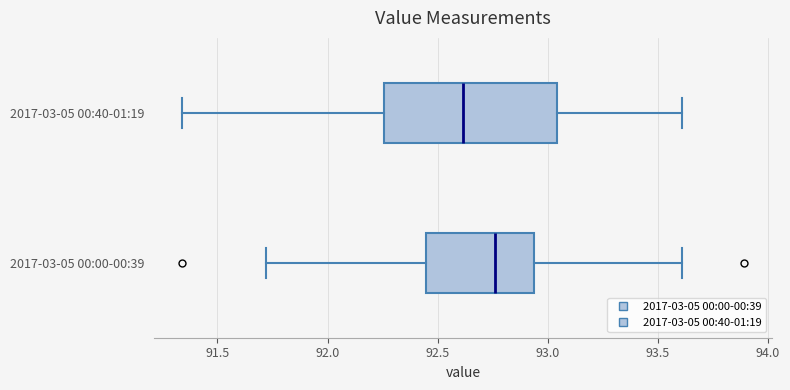

Reading bottom to top, read every box against the x-axis: the position of its median line, the range the box covers, and the ends of its whiskers. The values are not printed on the chart, so give them approximately, as read against the axis.

2017-03-05 00:00-00:39: median 92.75, box 92.45 to 92.95, whiskers 91.70 to 93.60
2017-03-05 00:40-01:19: median 92.60, box 92.25 to 93.05, whiskers 91.35 to 93.60